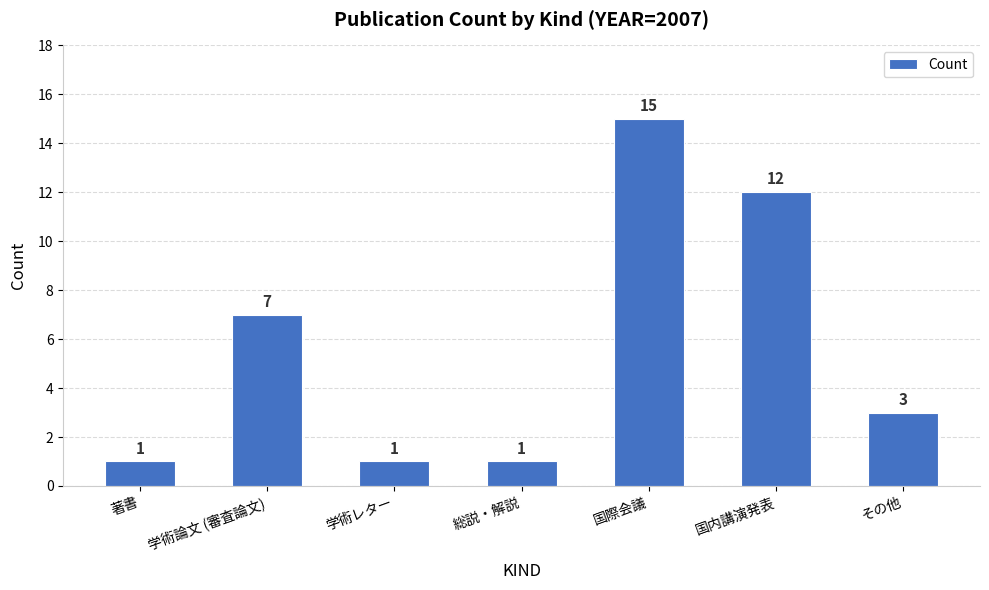

The chart shows a value of 15 at 国際会議. True or false?

True